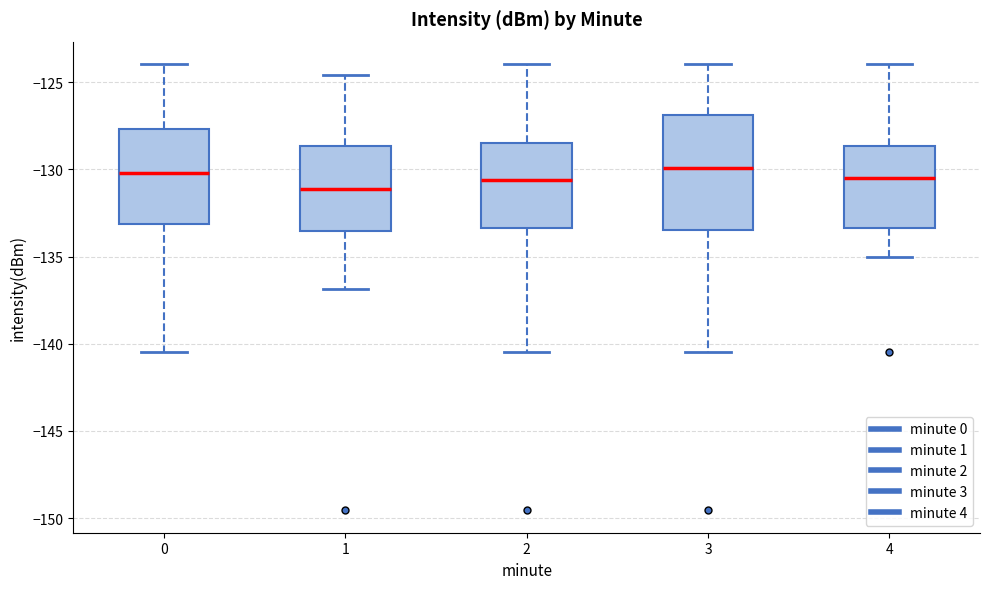

Reading left to right, transcribe this box plot: for each box, give where its median line is, the range the box spans, and where its two whiskers end, as read against the y-axis. The values are not printed on the chart, so give them approximately, as read against the axis.

0: median -130.0, box -133.0 to -127.5, whiskers -140.5 to -124.0
1: median -131.0, box -133.5 to -128.5, whiskers -137.0 to -124.5
2: median -130.5, box -133.5 to -128.5, whiskers -140.5 to -124.0
3: median -130.0, box -133.5 to -127.0, whiskers -140.5 to -124.0
4: median -130.5, box -133.5 to -128.5, whiskers -135.0 to -124.0